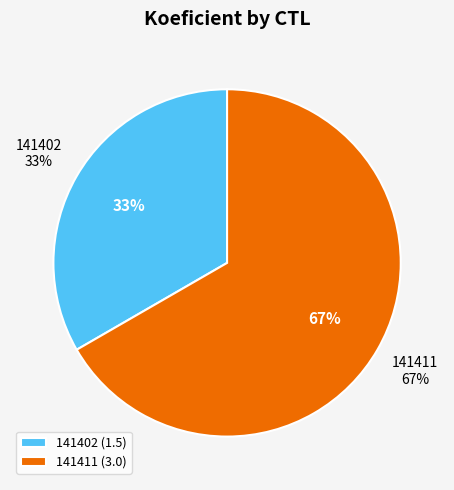

What is the majority slice?

141411